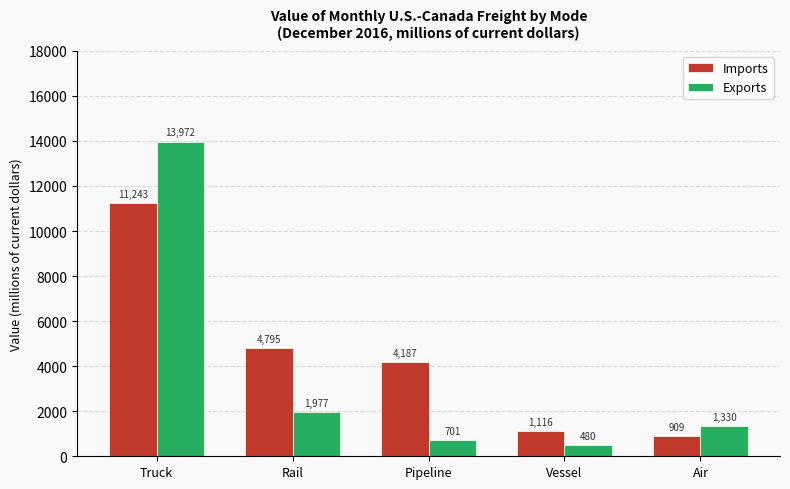

Rank the categories by Imports value from lowest to highest.

Air, Vessel, Pipeline, Rail, Truck